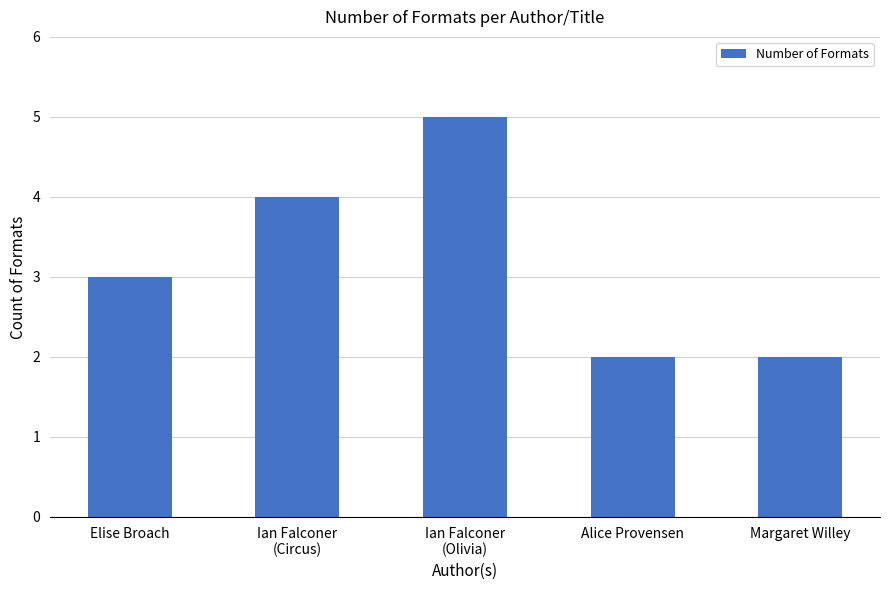

What is the label of the 1st bar from the right?

Margaret Willey